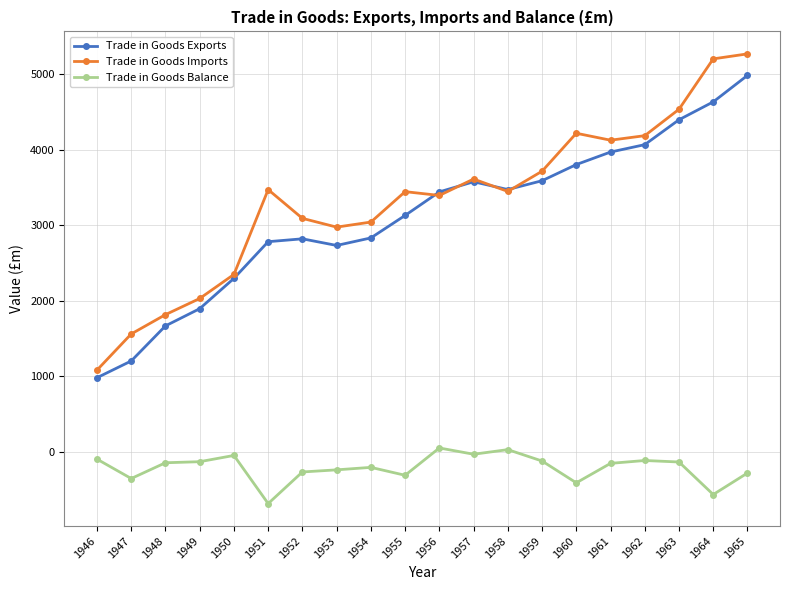

What value does the Trade in Goods Imports series have at 1958, to the nearest 100?

3400